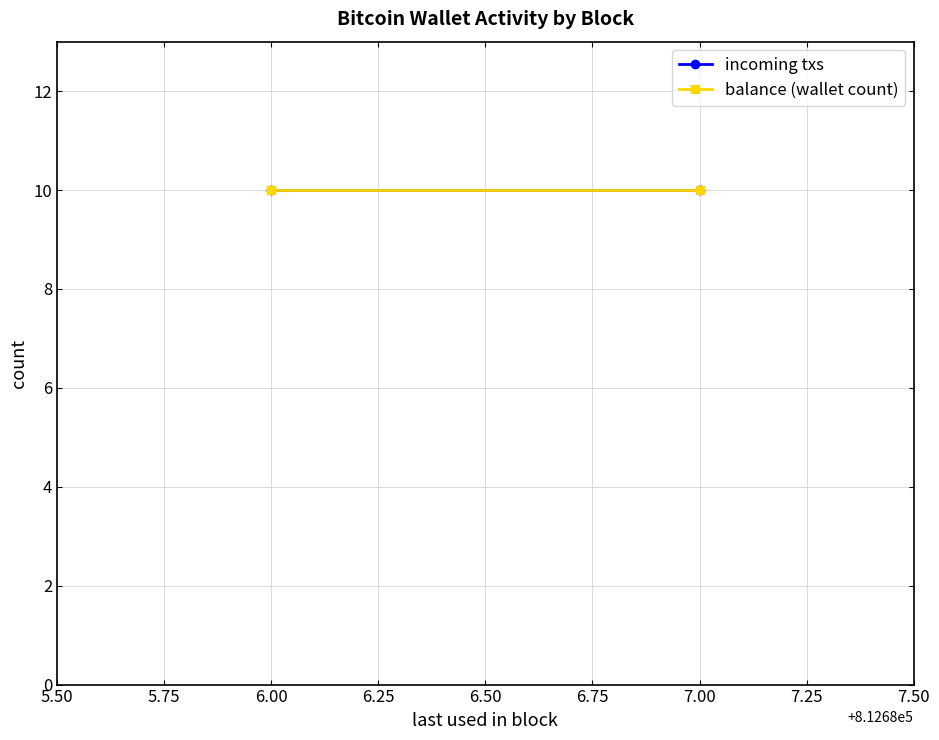

List the series in order of their peak value, highest first.

incoming txs, balance